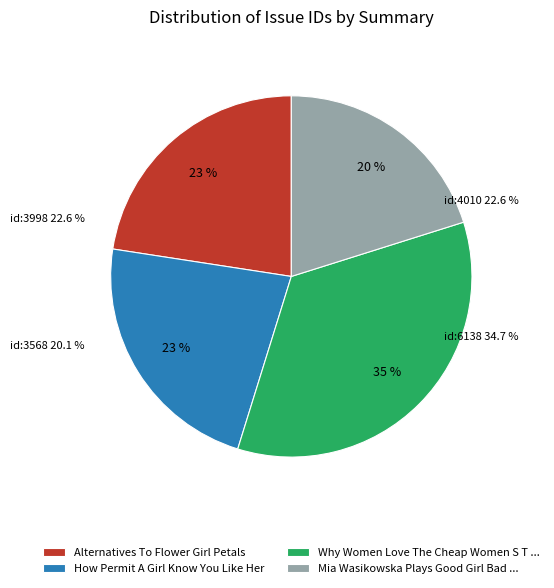

Which slice is the largest?

Why Women Love The Cheap Women S T Shirts